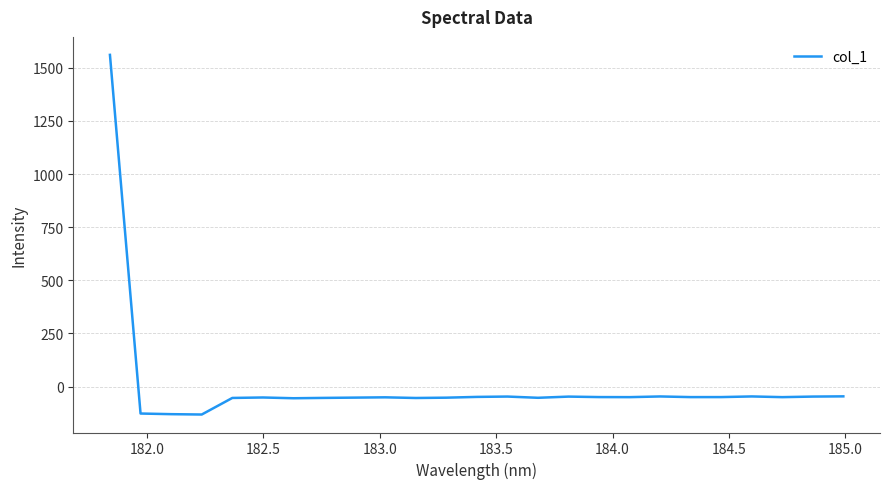

What is the smallest value displayed?

-131.3